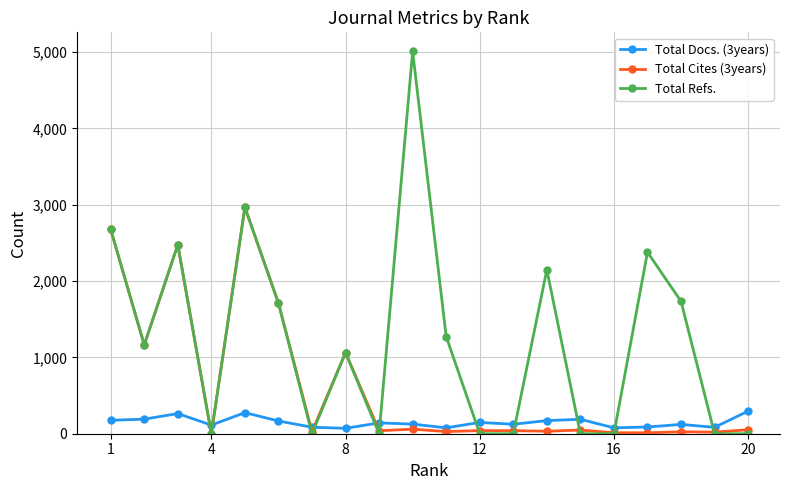

Which series has the largest total across all categories?

Total Refs.